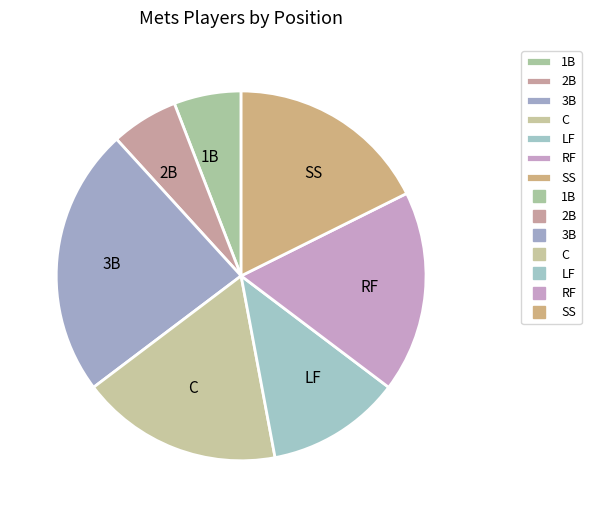

Is it true that SS is 13% of the pie?

False